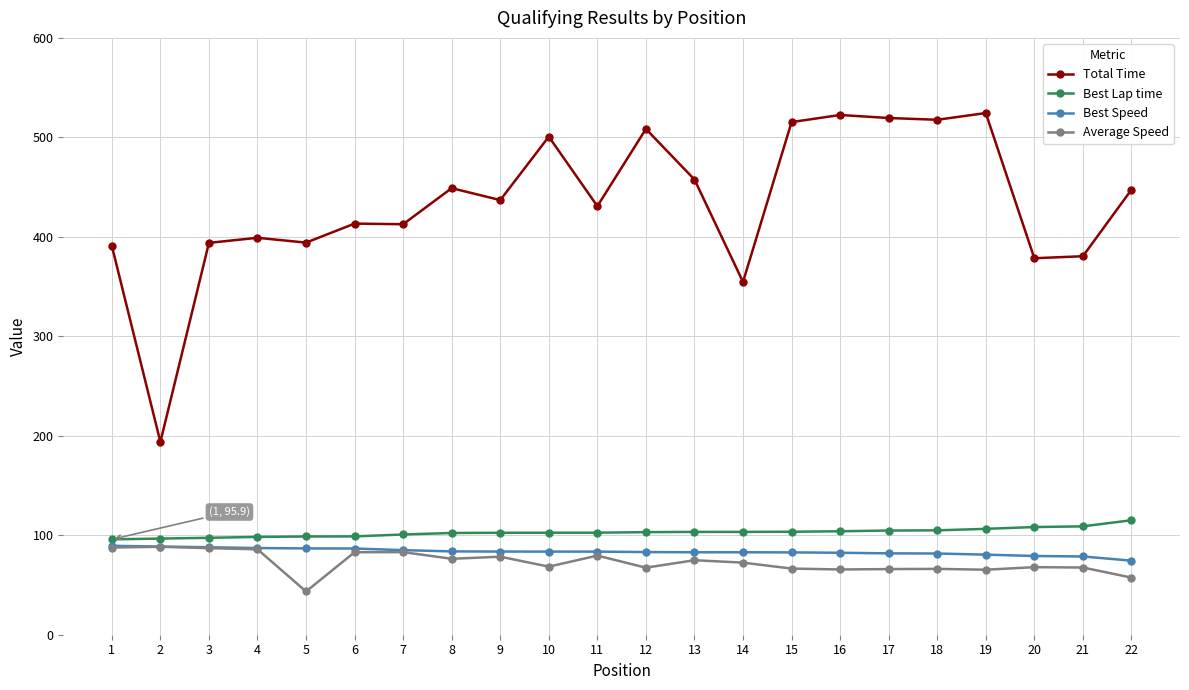

What is the difference between the highest and lowest values at 4?

313.2